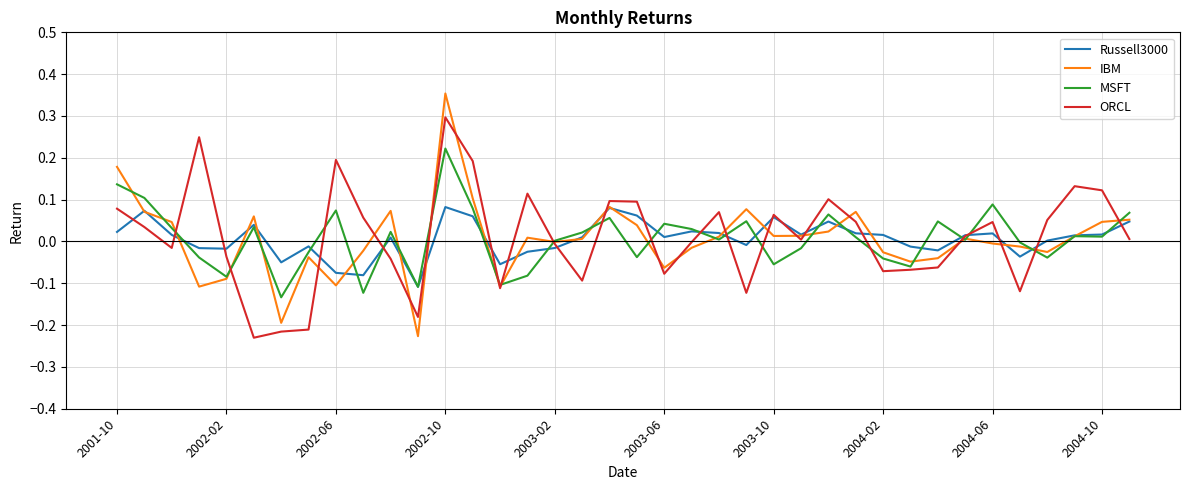

True or false: IBM and MSFT intersect in this chart.

True